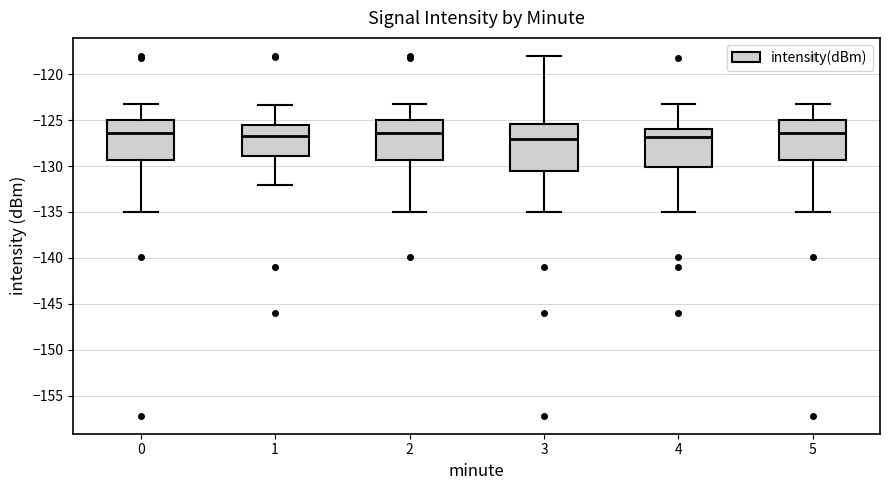

Where is the upper edge of the box at x = 2 on the y-axis? The values are not printed on the chart, so give them approximately, as read against the axis.

-125.0